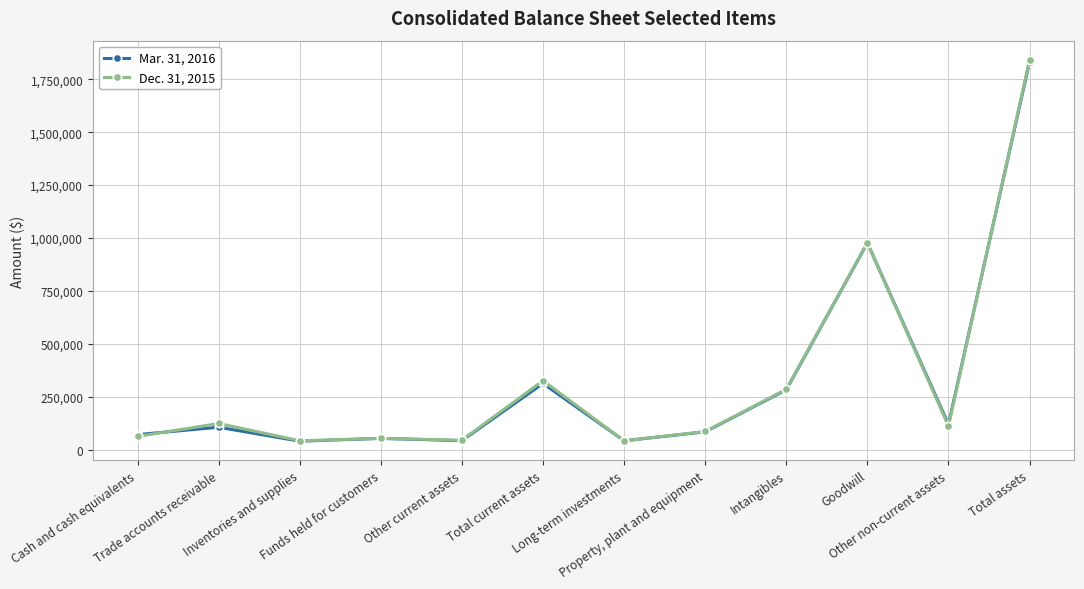

The Dec. 31, 2015 series shows 123654 at Trade accounts receivable. True or false?

True